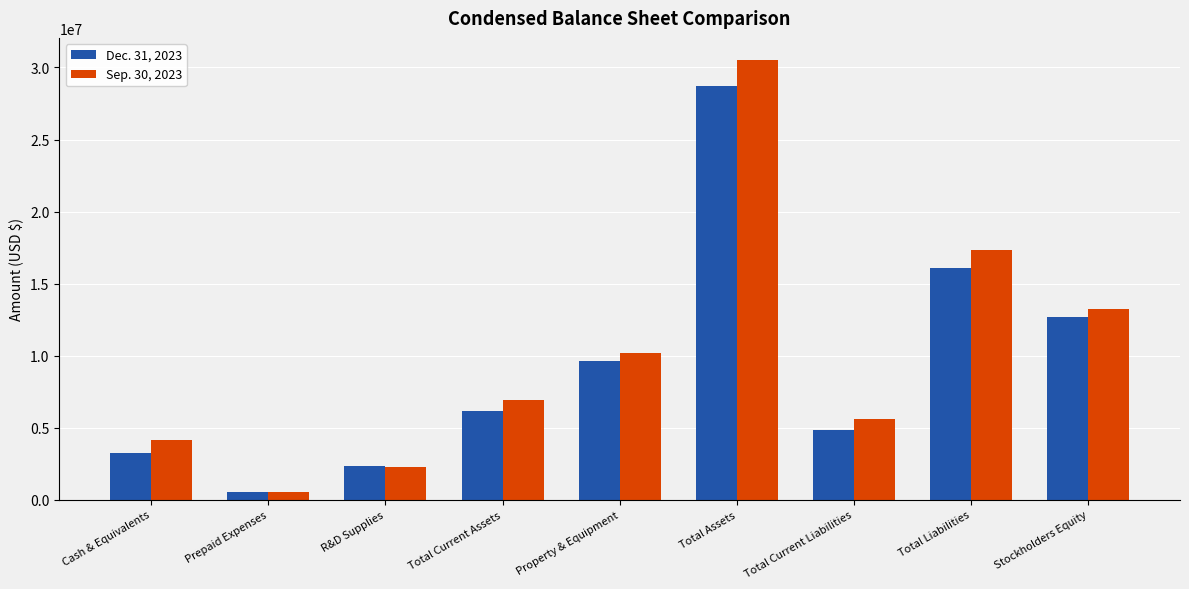

What value does the Dec. 31, 2023 series have at Total Assets, to the nearest 100?

28710200